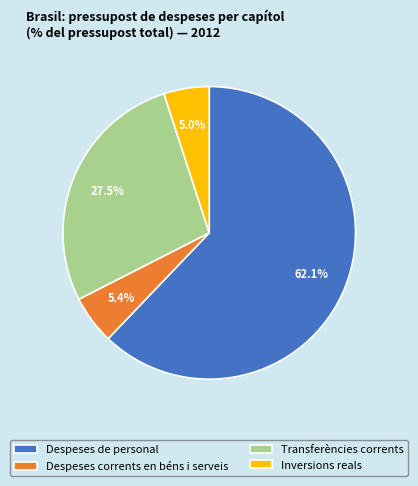

Which slice is the largest?

Despeses de personal